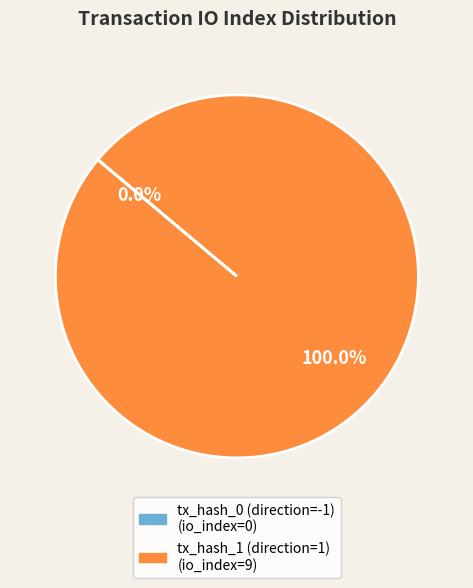

How many segments does this pie chart have?

2